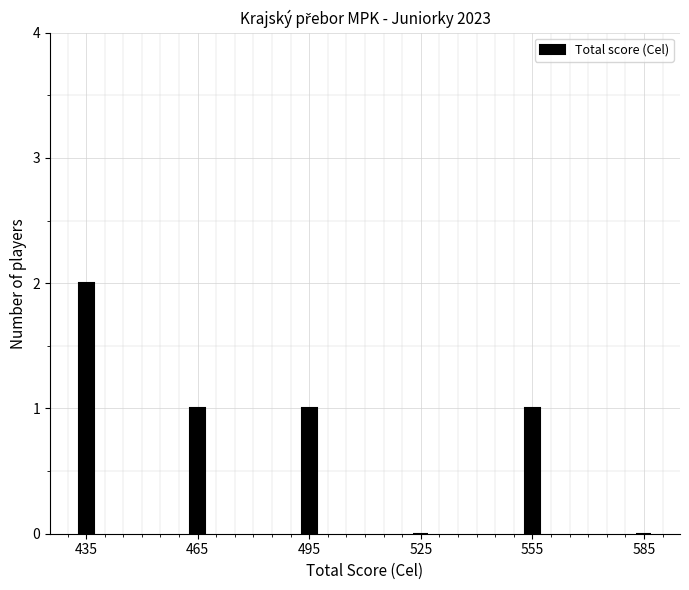

Reading left to right, list all the values displayed in this chart.

435=2	465=1	495=1	525=0	555=1	585=0